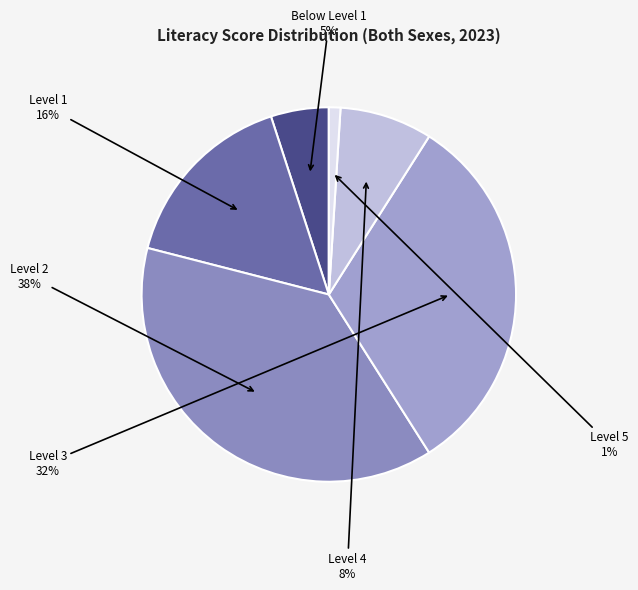

Count the number of slices in the pie.

6